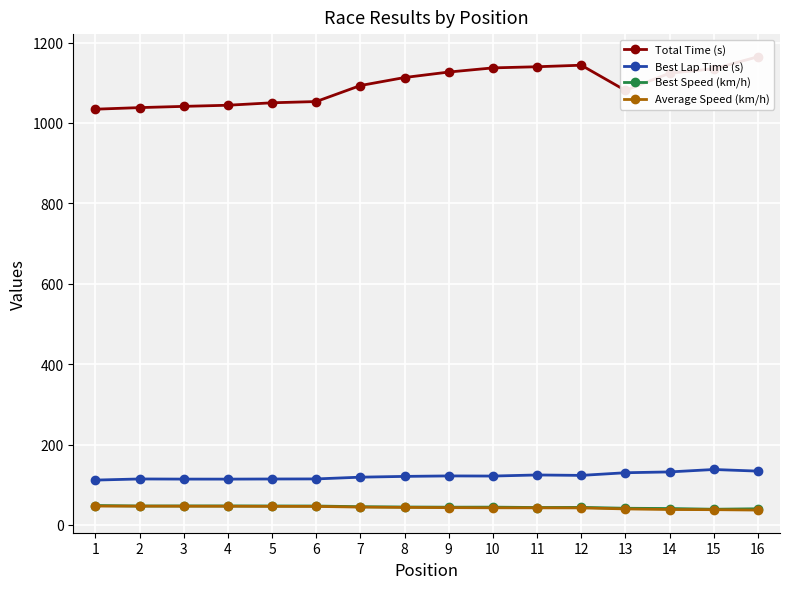

Which series has the widest spread of values?

Total Time (s)